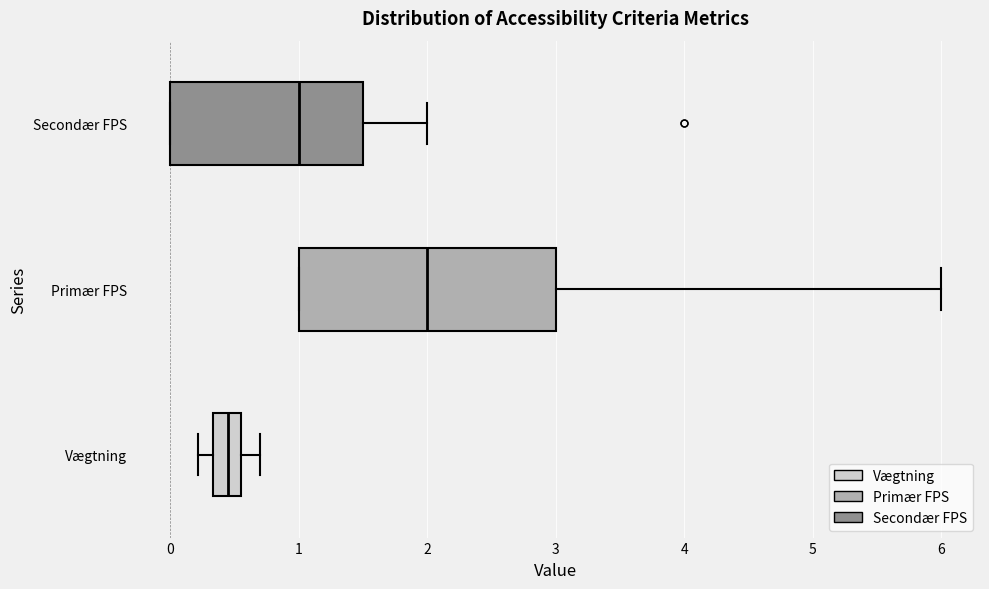

Where is the left edge of the box for Primær FPS on the x-axis? The values are not printed on the chart, so give them approximately, as read against the axis.

1.0